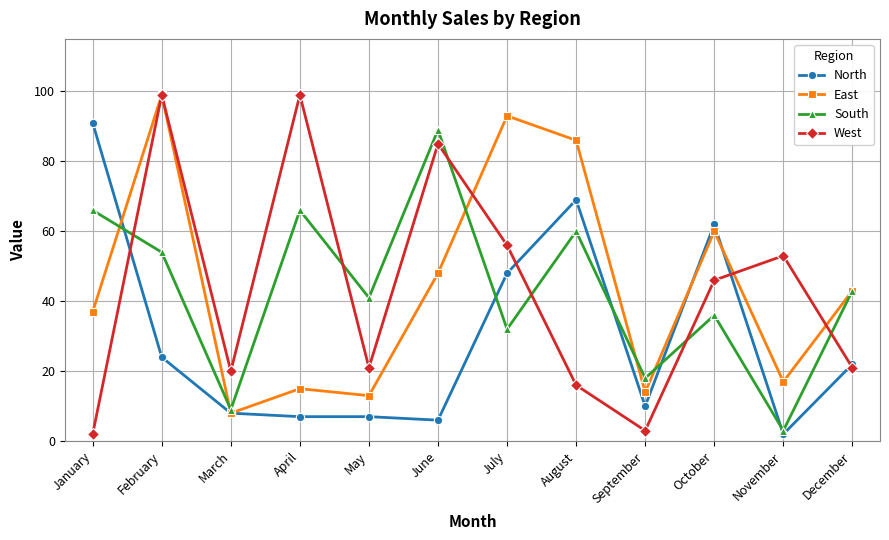

At which label does South reach its peak?

June